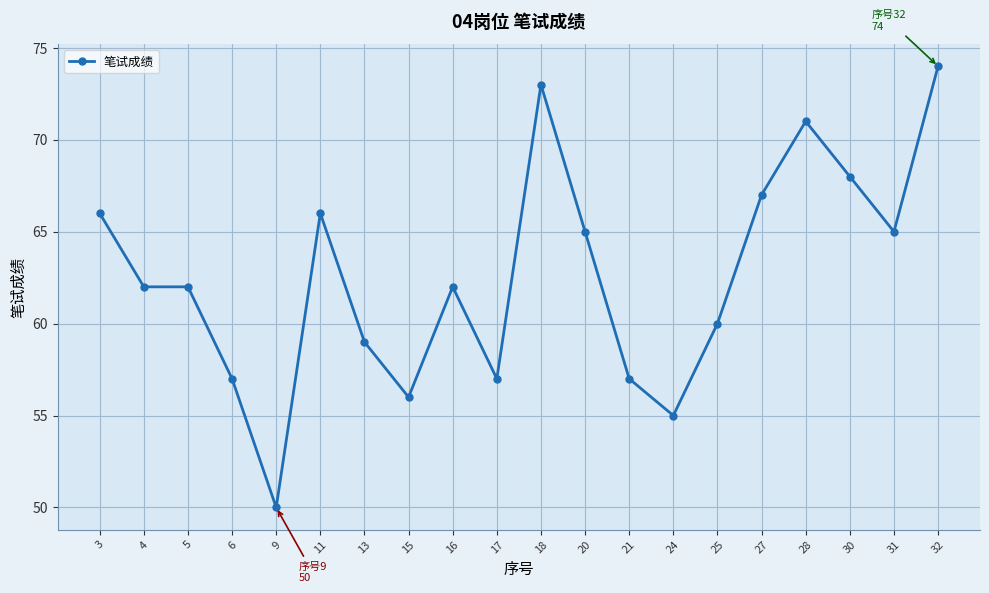

True or false: the data shows 14 at 9.

False